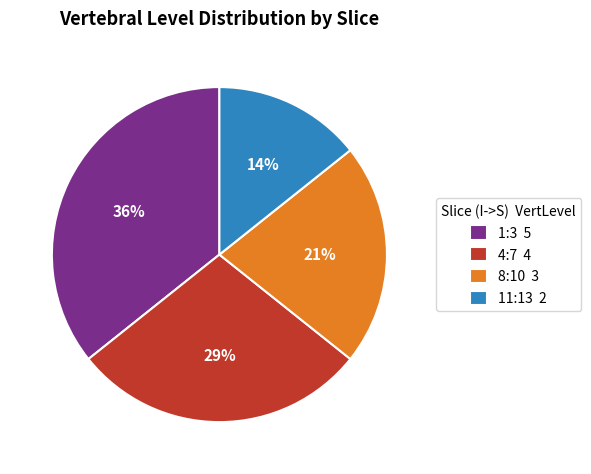

Is there any slice that represents more than half of the pie?

No